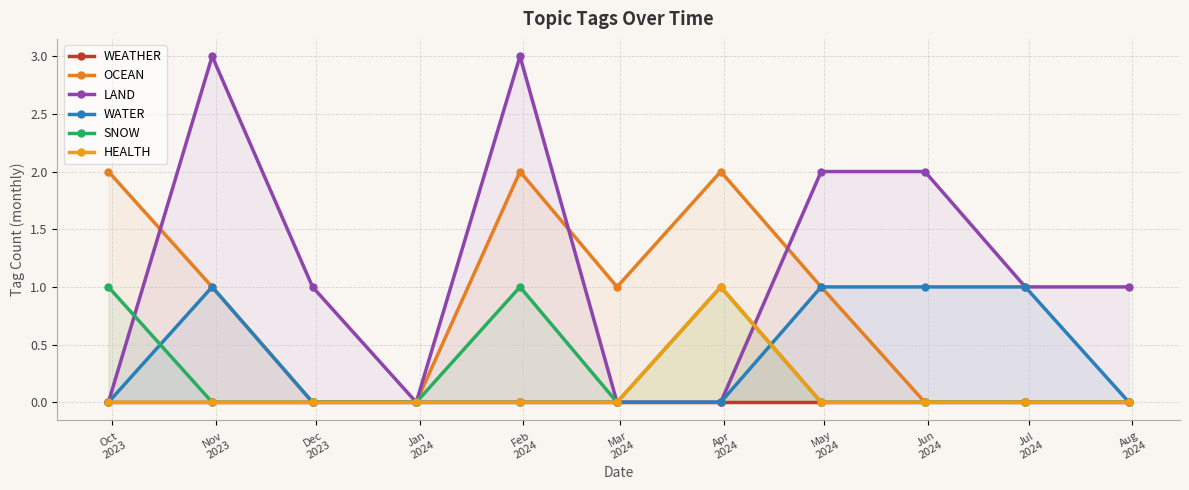

Which series ends up on top after the final intersection of LAND and OCEAN?

LAND